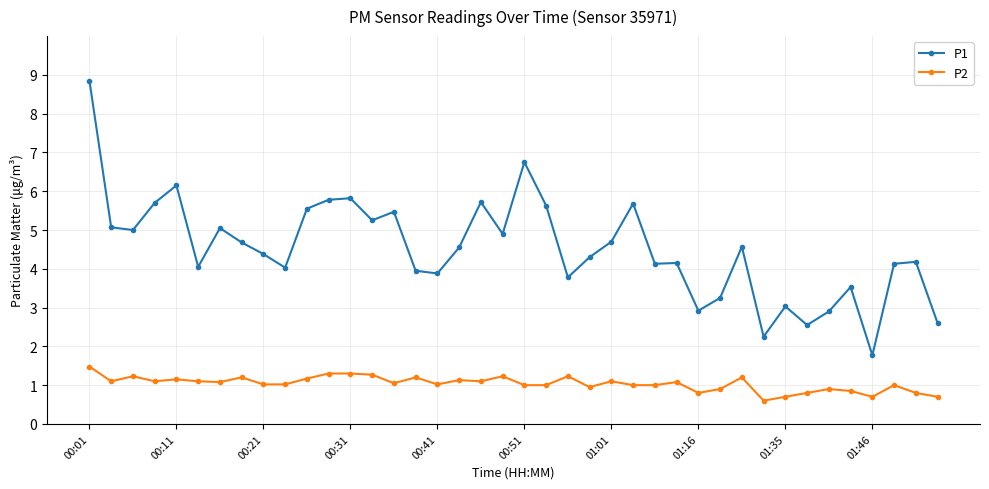

True or false: P2 and P1 cross at least once.

False